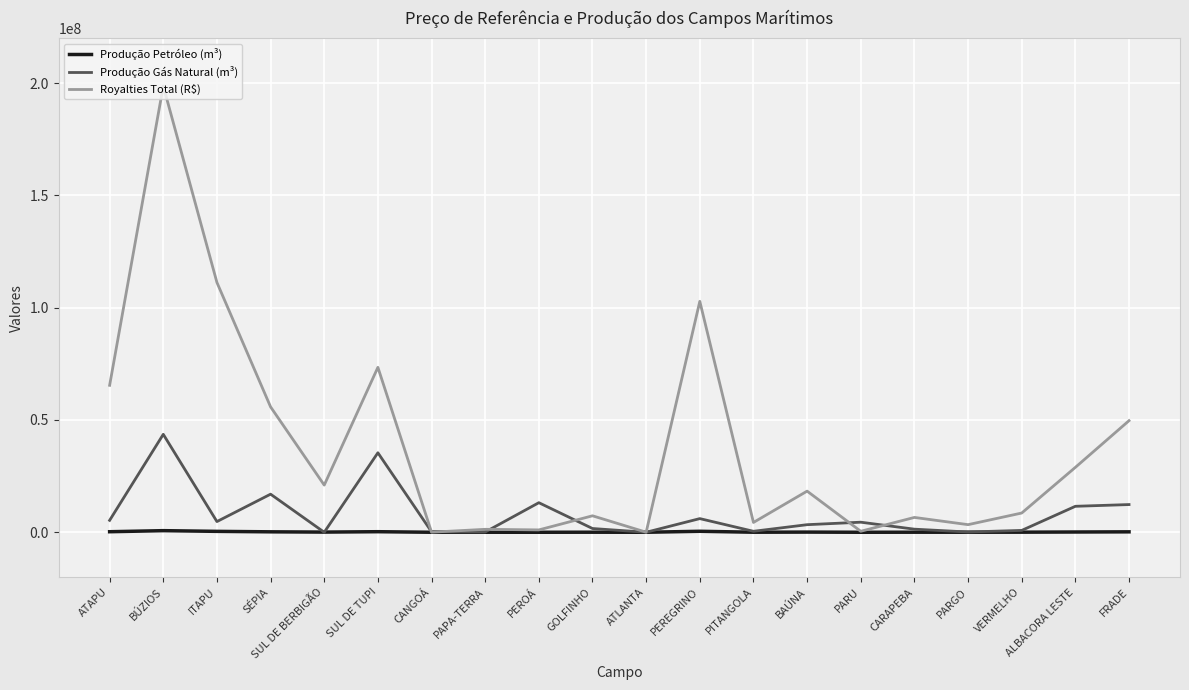

Which series changed the most between BÚZIOS and BAÚNA?

Royalties Total (R$)